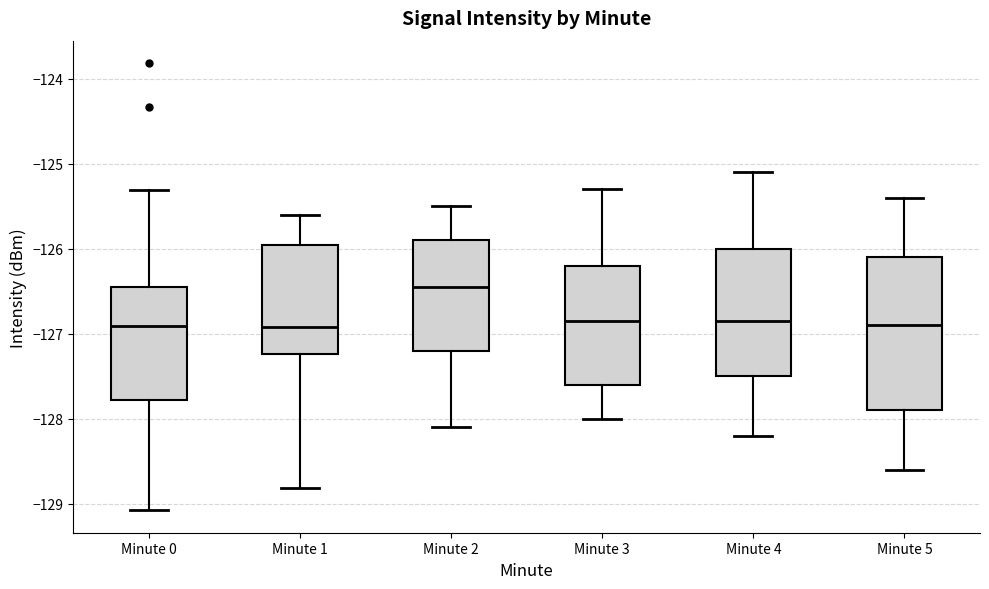

Where is the lower edge of the box for Minute 4 on the y-axis? The values are not printed on the chart, so give them approximately, as read against the axis.

-127.5